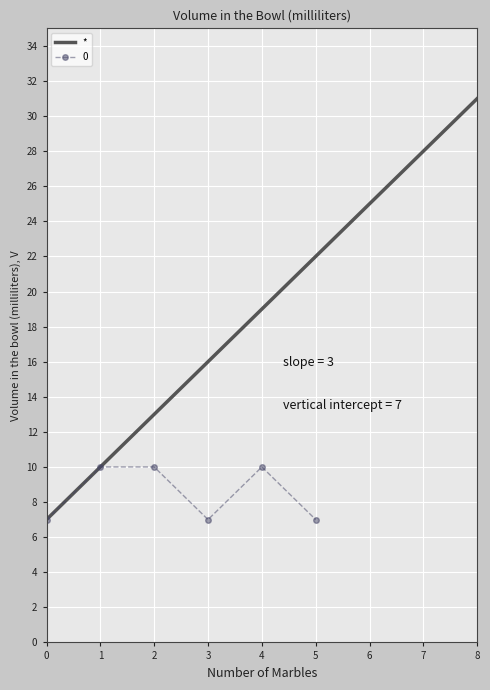

True or false: 0 has a value of 15 at 1.

False